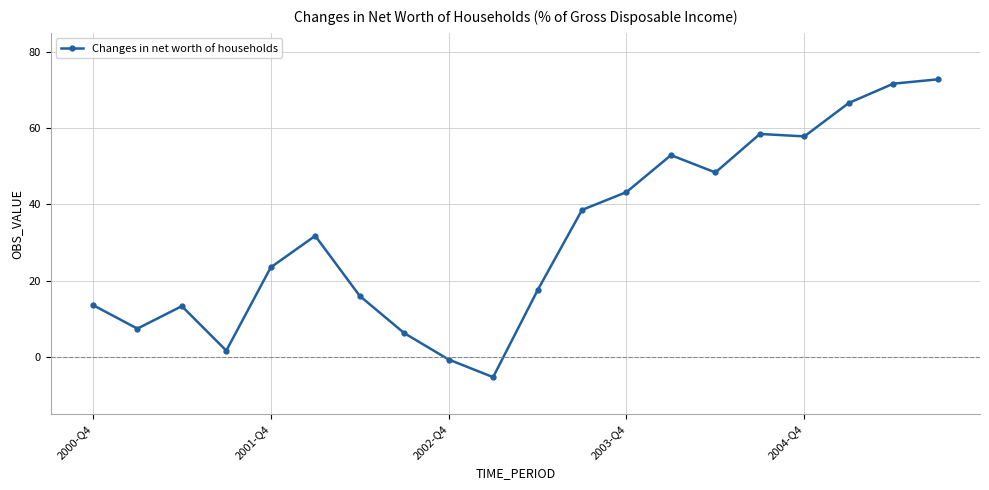

What is the value of the 19th point from the left?

71.7